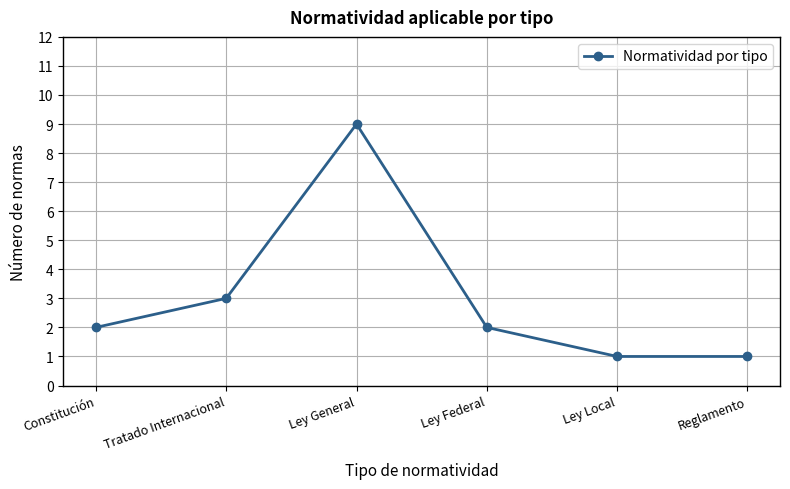

How many categories are shown in the chart?

6